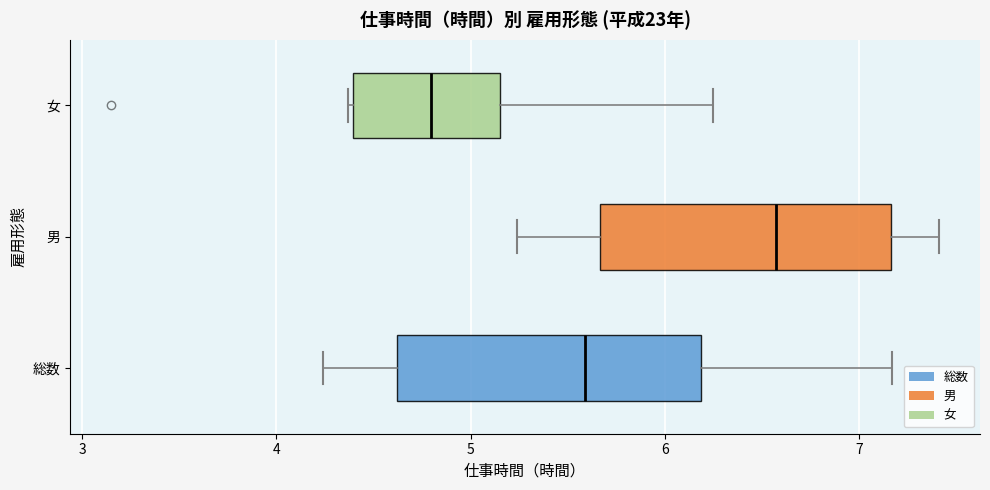

Reading bottom to top, transcribe this box plot: for each box, give where its median line is, the range the box spans, and where its two whiskers end, as read against the x-axis. The values are not printed on the chart, so give them approximately, as read against the axis.

総数: median 5.6, box 4.6 to 6.2, whiskers 4.2 to 7.2
男: median 6.6, box 5.7 to 7.2, whiskers 5.2 to 7.4
女: median 4.8, box 4.4 to 5.2, whiskers 4.4 to 6.3